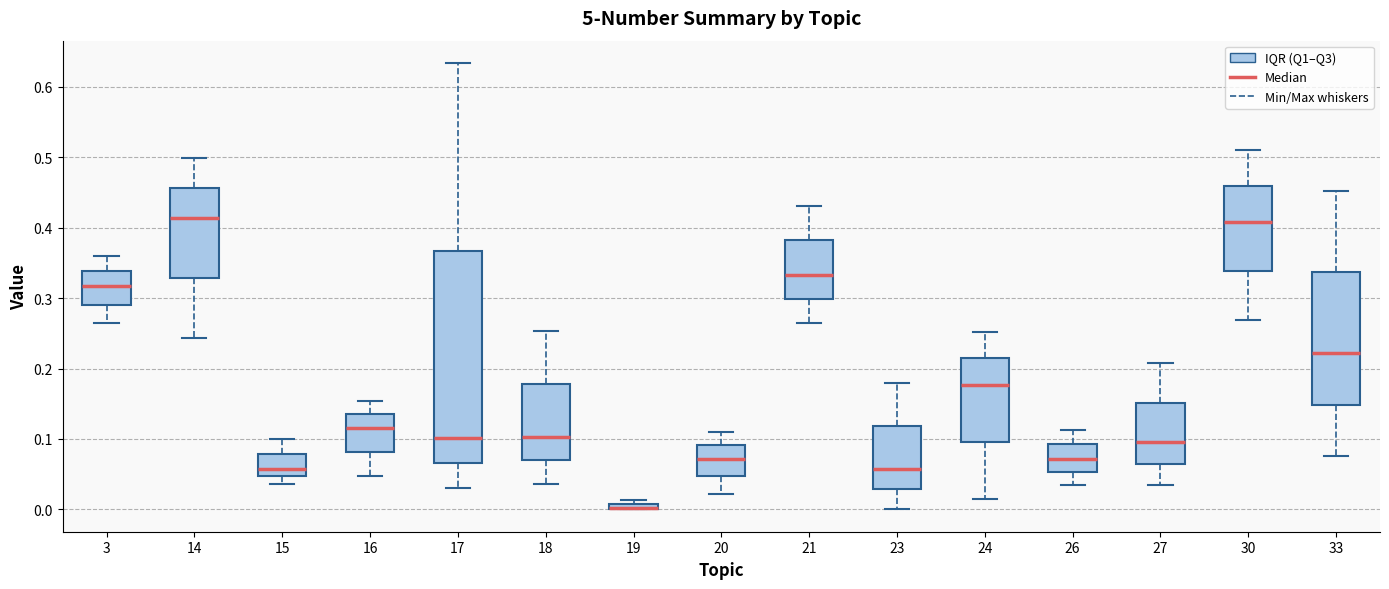

Which box is the tallest, from its lower edge to its upper edge?

17